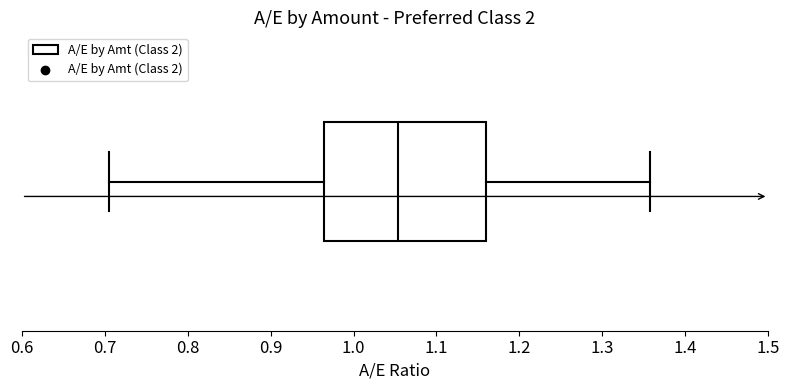

Read this box plot against the x-axis: the position of the median line, the range covered by the box, and the ends of both whiskers. The values are not printed on the chart, so give them approximately, as read against the axis.

median 1.05, box 0.96 to 1.16, whiskers 0.70 to 1.36